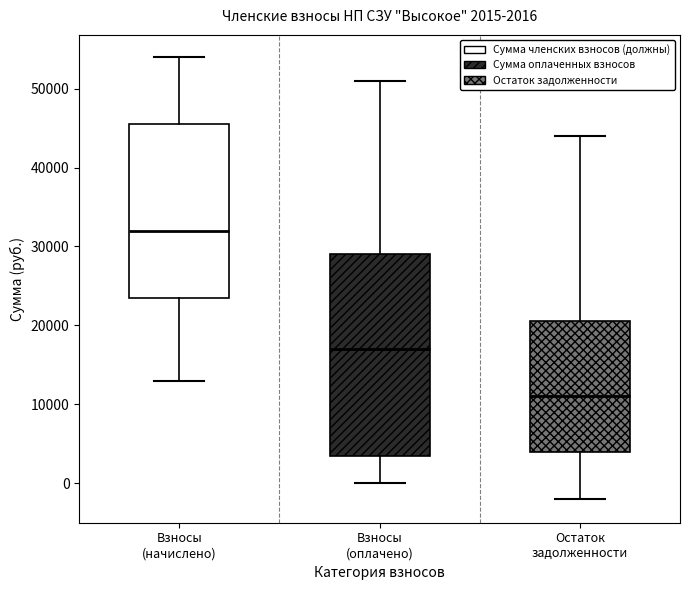

Which box's median line is the highest?

Взносы (начислено)